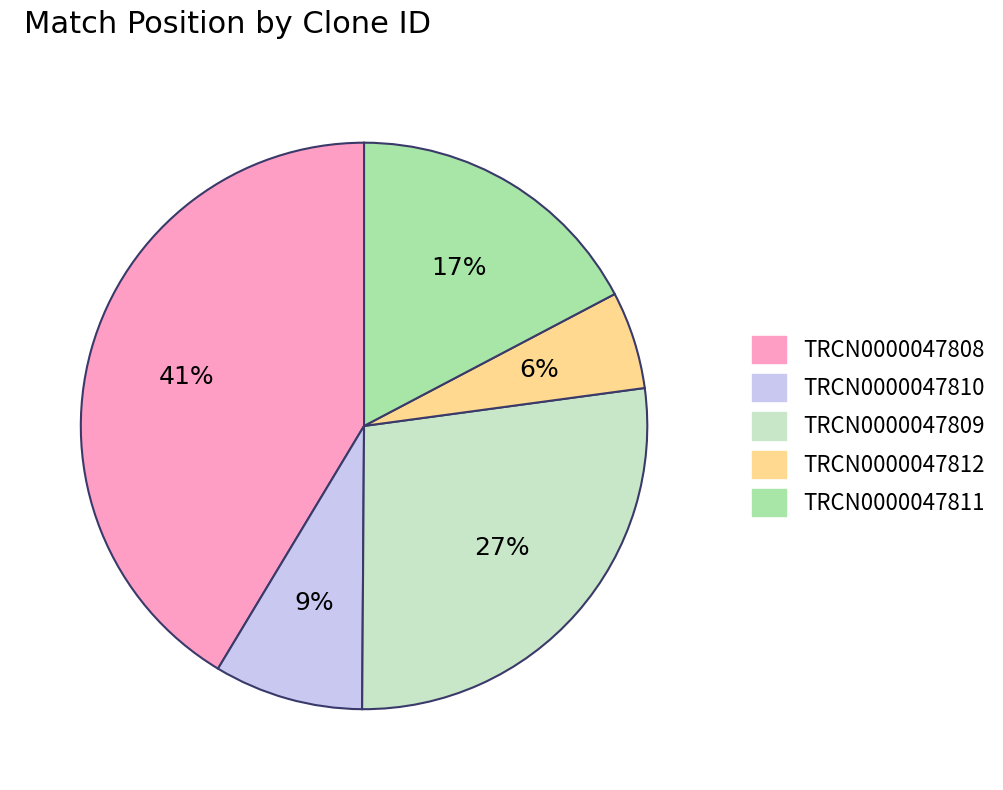

How many slices are in this pie chart?

5